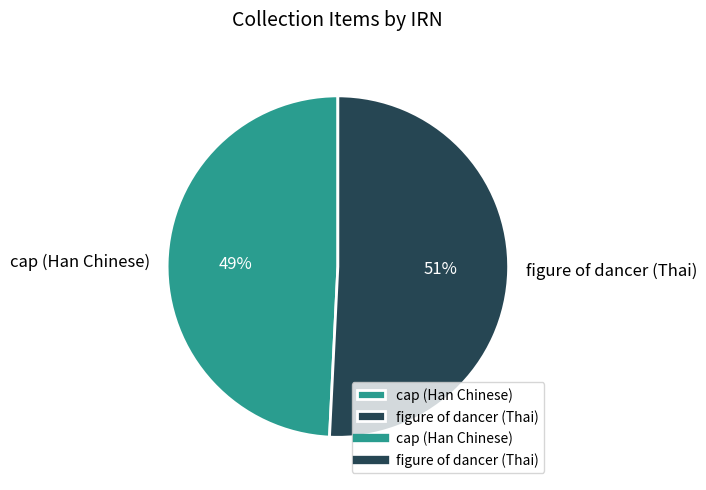

To the nearest percent, what percentage of the pie is figure of dancer (Thai)?

51%